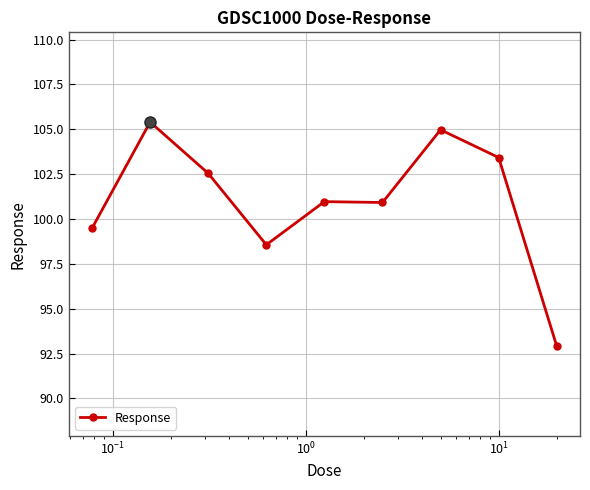

What is the difference between the second highest and second lowest values?

6.4